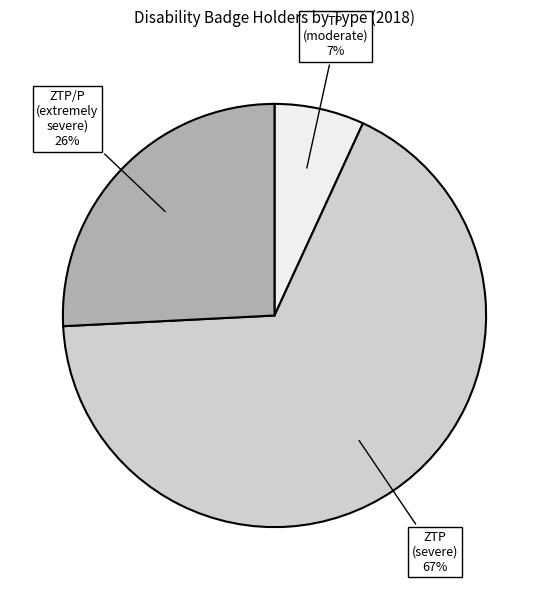

To the nearest percent, what is the difference between the largest and smallest slice percentages?

60%